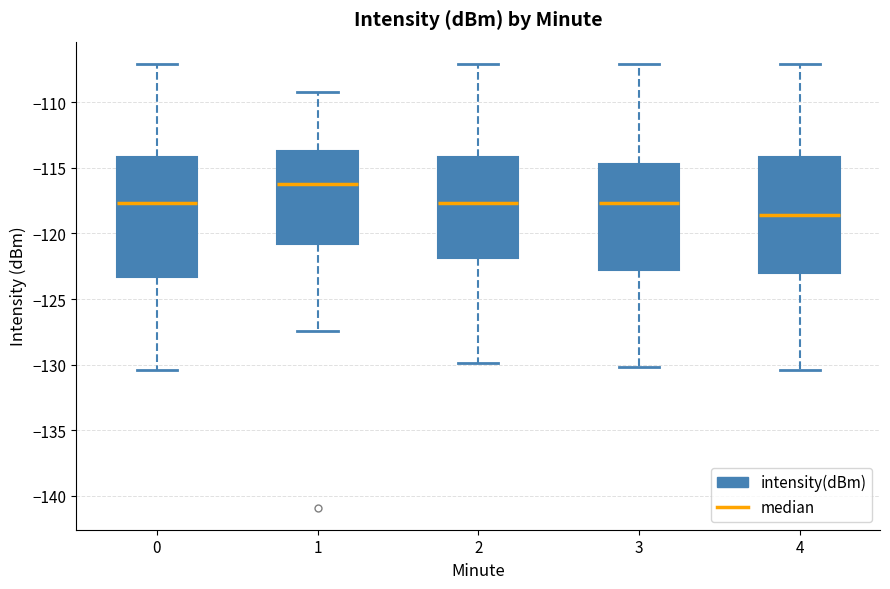

Where does the median line of the box at x = 3 sit on the y-axis? The values are not printed on the chart, so give them approximately, as read against the axis.

-117.5